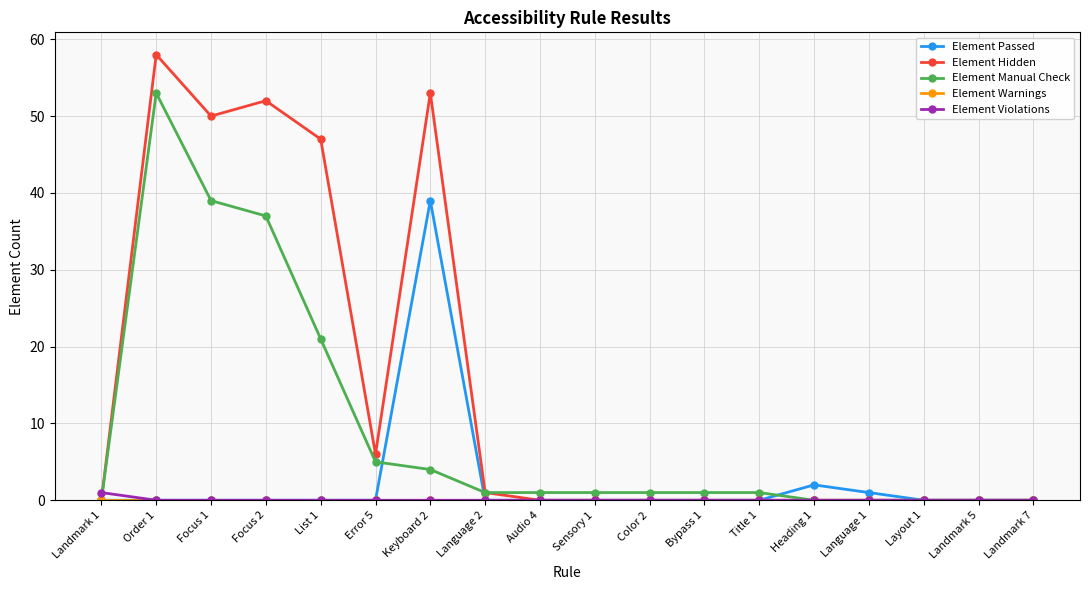

At which label does Element Hidden reach its peak?

Order 1